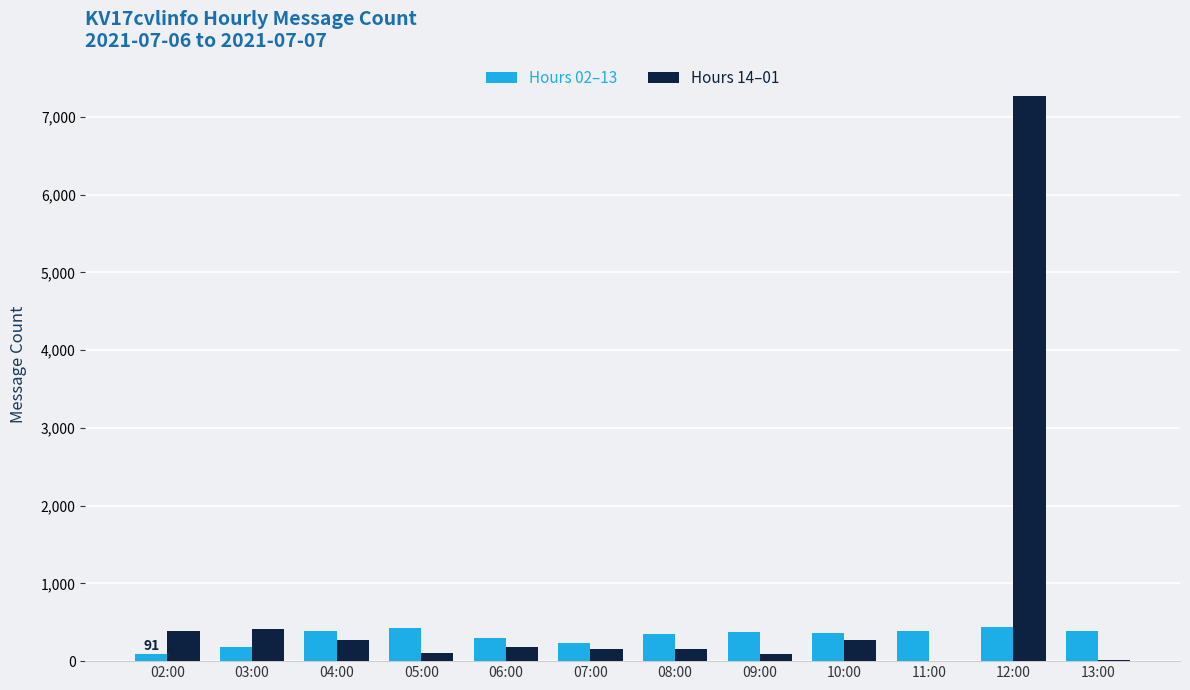

What is the greatest value displayed?

7266